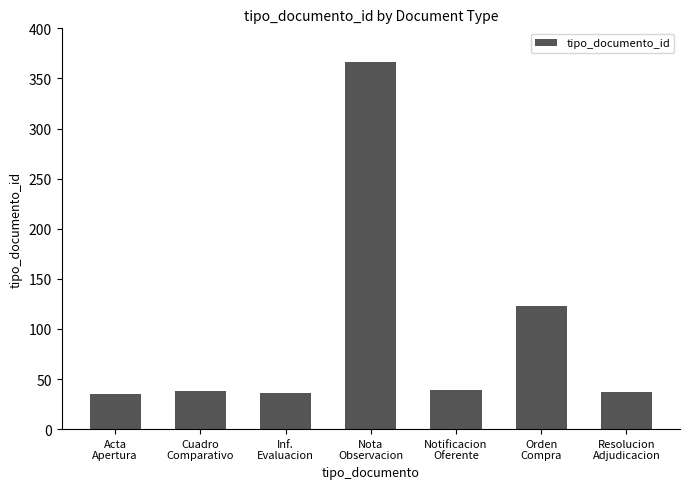

What is the minimum value shown in the chart?

35